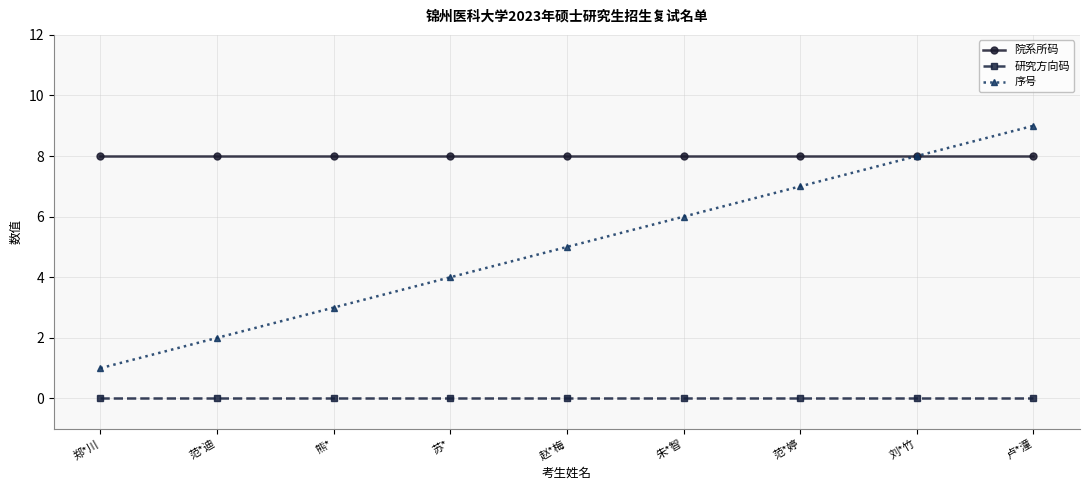

What is the value of the 序号 point at the 6th from the left?

6